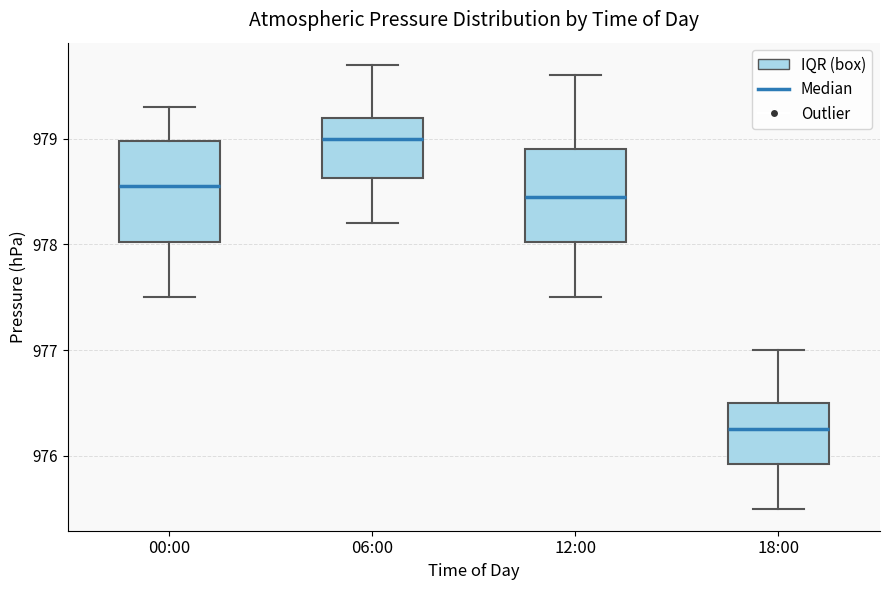

Reading left to right, read every box against the y-axis: the position of its median line, the range the box covers, and the ends of its whiskers. The values are not printed on the chart, so give them approximately, as read against the axis.

00:00: median 978.6, box 978.0 to 979.0, whiskers 977.5 to 979.3
06:00: median 979.0, box 978.6 to 979.2, whiskers 978.2 to 979.7
12:00: median 978.5, box 978.0 to 978.9, whiskers 977.5 to 979.6
18:00: median 976.3, box 975.9 to 976.5, whiskers 975.5 to 977.0